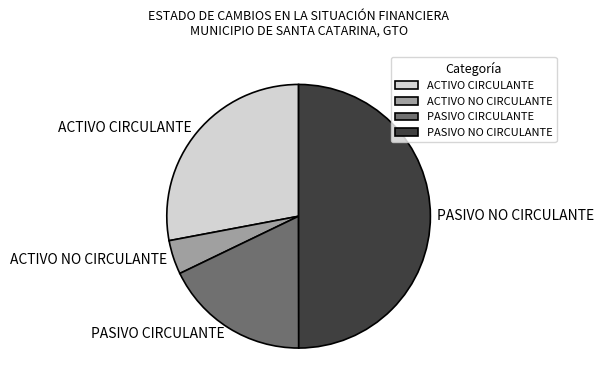

Between PASIVO NO CIRCULANTE and PASIVO CIRCULANTE, which is larger?

PASIVO NO CIRCULANTE